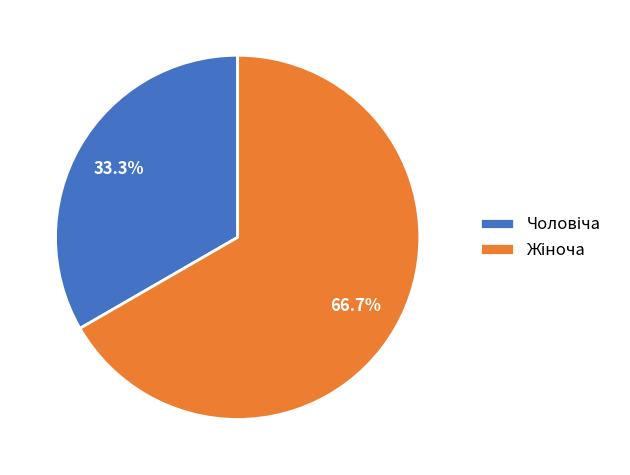

How many segments does this pie chart have?

2